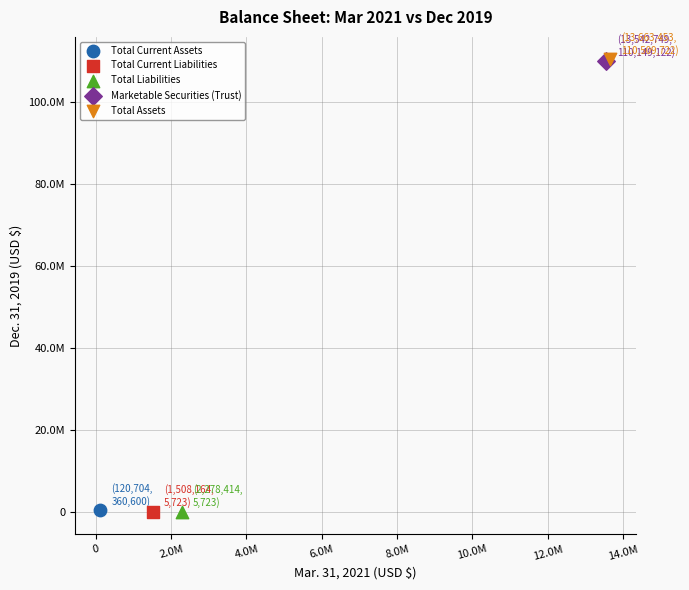

What are all the series names shown in the legend?

Total Current Assets, Total Current Liabilities, Total Liabilities, Marketable Securities (Trust), Total Assets